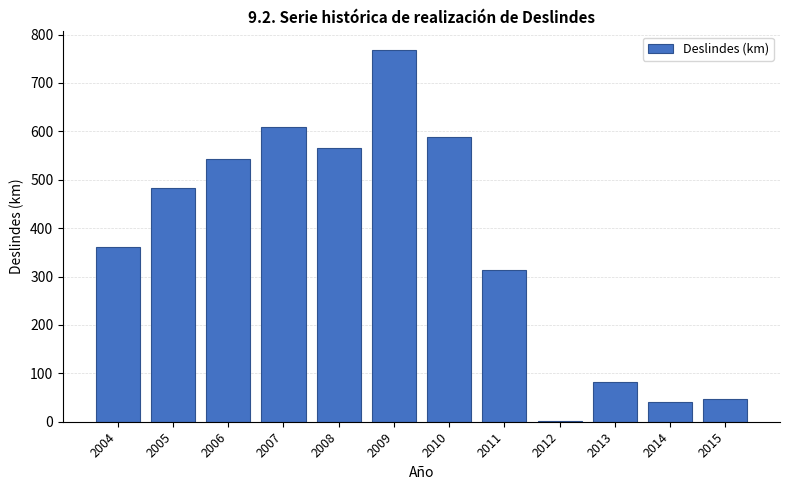

Reading left to right, transcribe all the data shown in this chart.

2004=361.0	2005=483.9	2006=542.9	2007=610.0	2008=565.4	2009=768.3	2010=588.9	2011=314.4	2012=0.6	2013=81.9	2014=41.8	2015=46.7